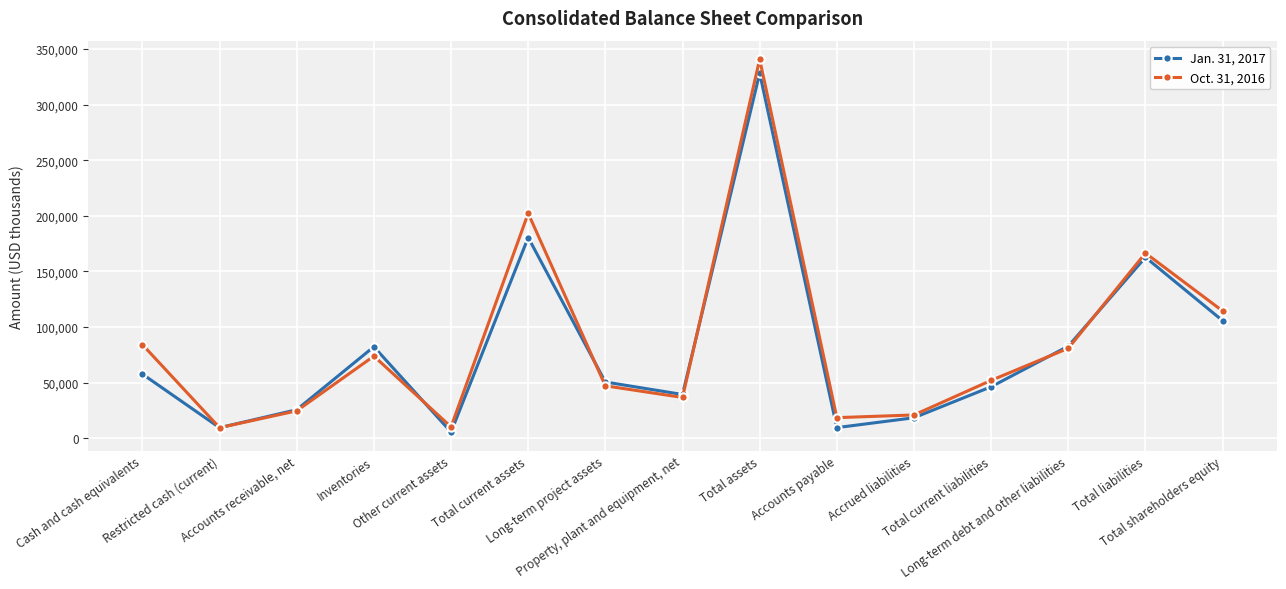

What position from the right is Total shareholders equity?

1